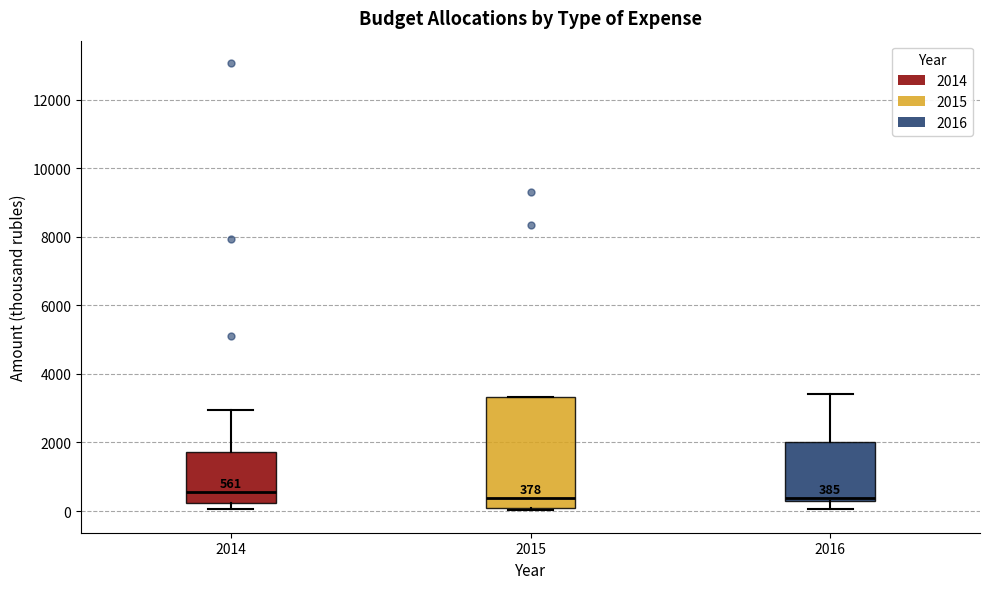

Comparing the boxes themselves (not the whiskers), which one is the tallest?

2015